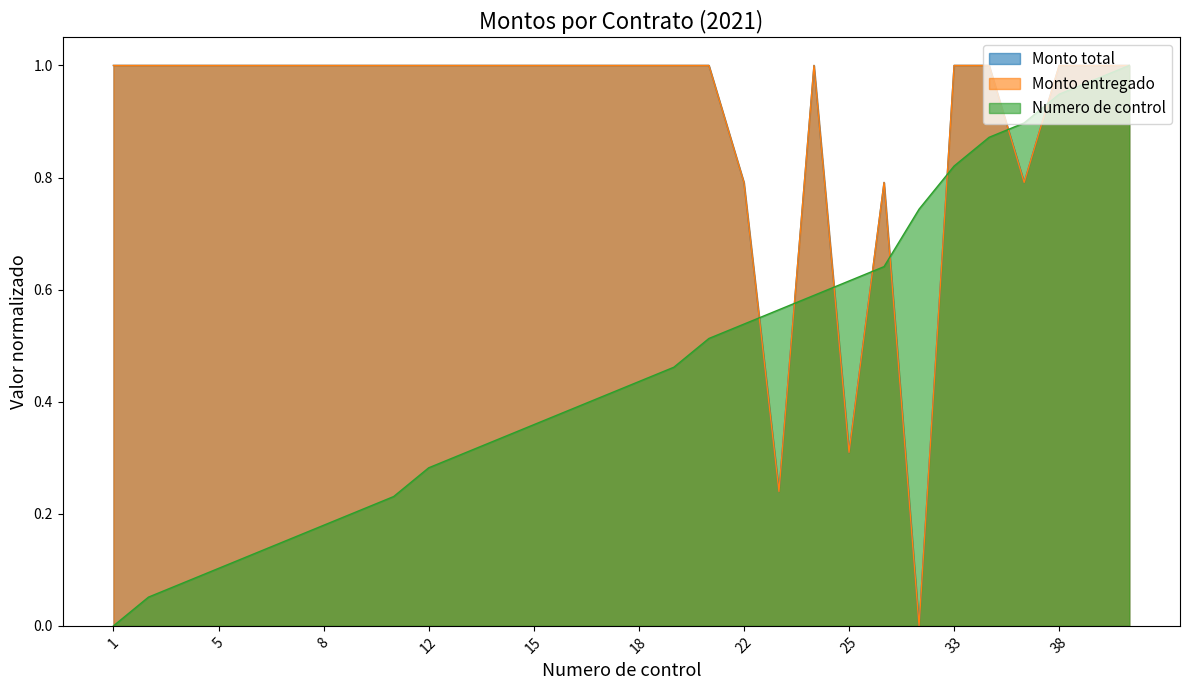

Which series has the largest range (max minus min)?

Monto total